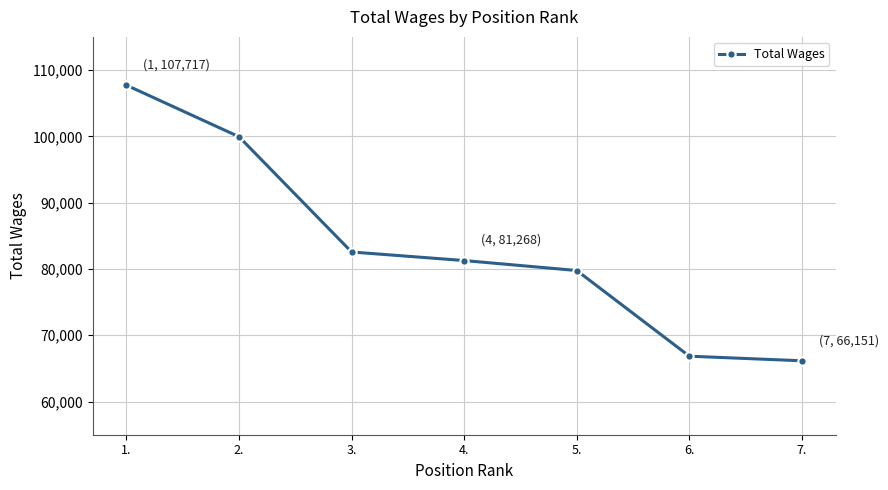

Is it true that the value at 5. is 24947?

False